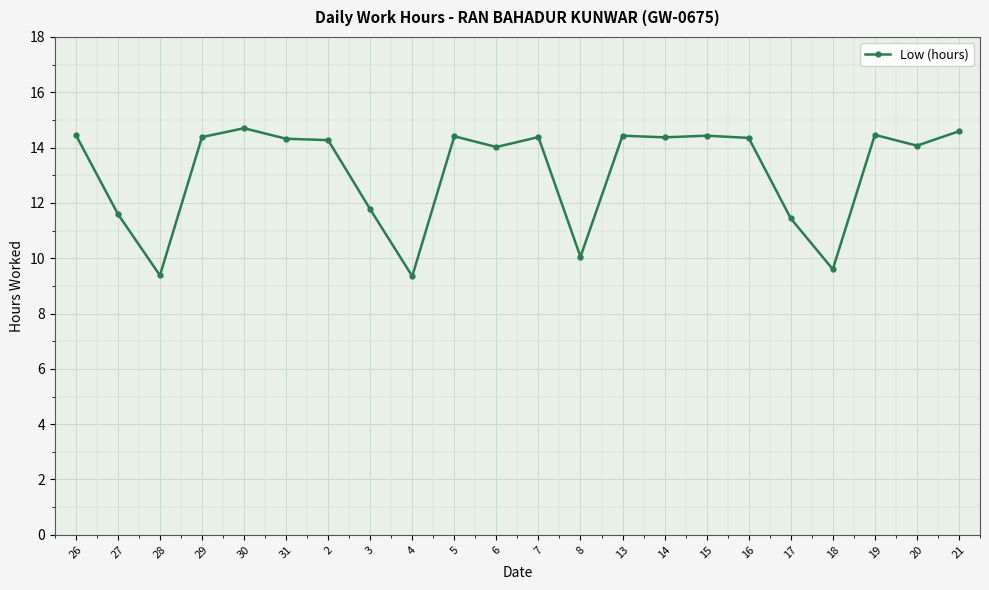

What is the label of the 16th point from the left?

15